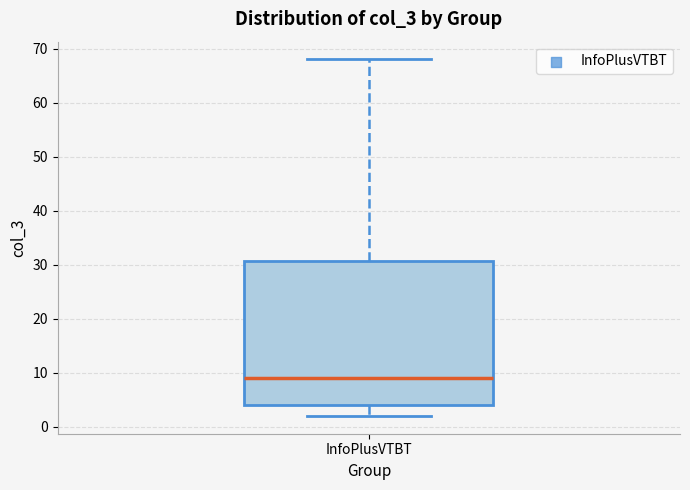

Transcribe this box plot: give where the median line is, the range the box spans, and where the two whiskers end, as read against the y-axis. The values are not printed on the chart, so give them approximately, as read against the axis.

median 9, box 4 to 31, whiskers 2 to 68